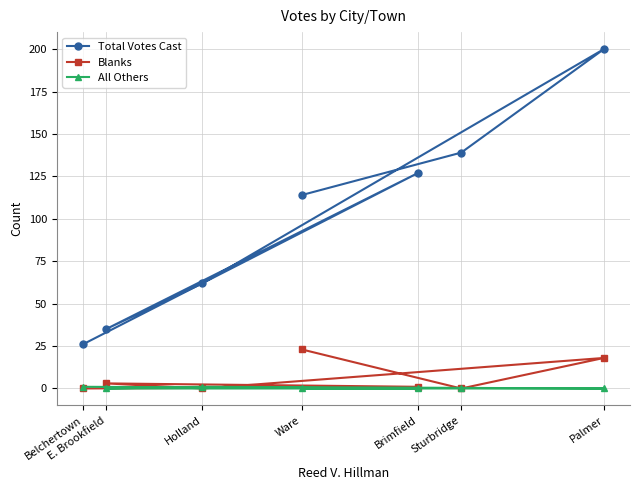

What is the difference between the highest and lowest values at Brimfield?

127